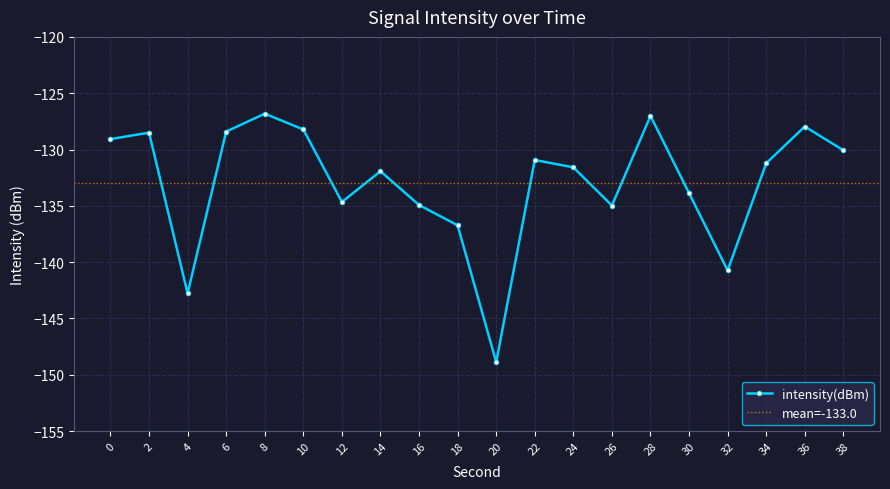

At which category does the data reach its first local peak?

2